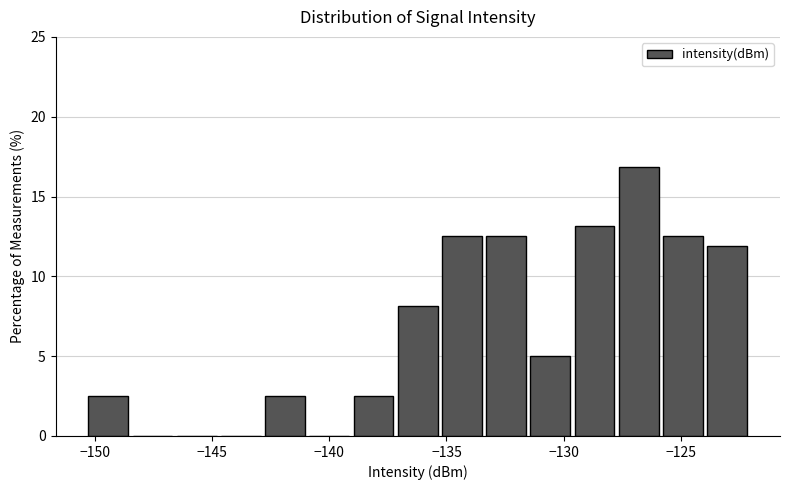

Read against the x-axis, roughly where is the centre of the tallest bar?

-127.0